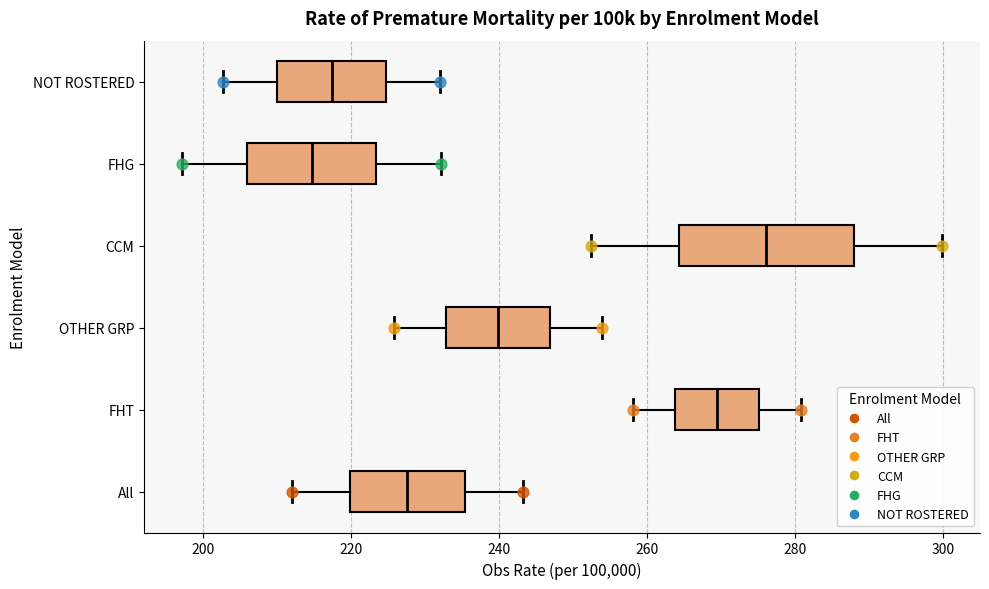

Reading bottom to top, transcribe this box plot: for each box, give where its median line is, the range the box spans, and where its two whiskers end, as read against the x-axis. The values are not printed on the chart, so give them approximately, as read against the axis.

All: median 228, box 220 to 236, whiskers 212 to 244
FHT: median 270, box 264 to 276, whiskers 258 to 280
OTHER GRP: median 240, box 232 to 246, whiskers 226 to 254
CCM: median 276, box 264 to 288, whiskers 252 to 300
FHG: median 214, box 206 to 224, whiskers 198 to 232
NOT ROSTERED: median 218, box 210 to 224, whiskers 202 to 232